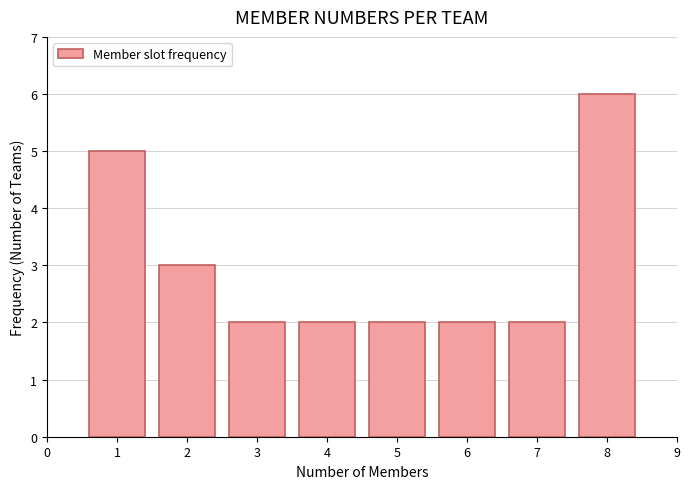

Reading left to right, transcribe all the data shown in this chart.

5	3	2	2	2	2	2	6